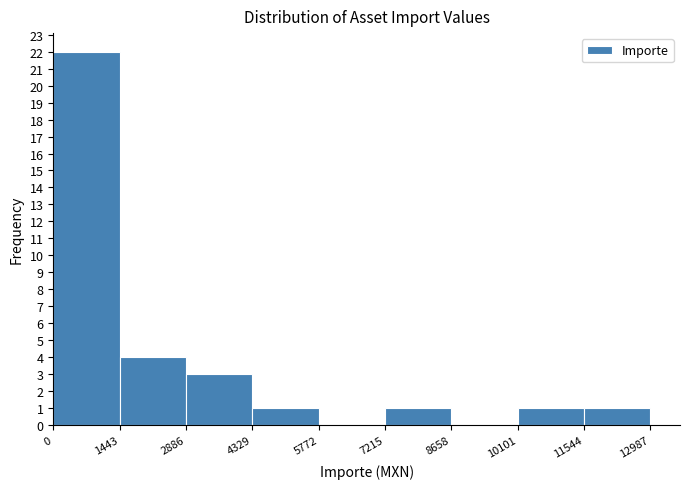

How tall is the bar that spans 1443 to 2886 on the x-axis? The values are not printed on the chart, so give them approximately, as read against the axis.

4